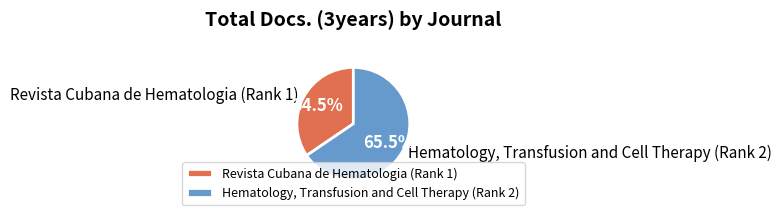

Count the number of slices in the pie.

2